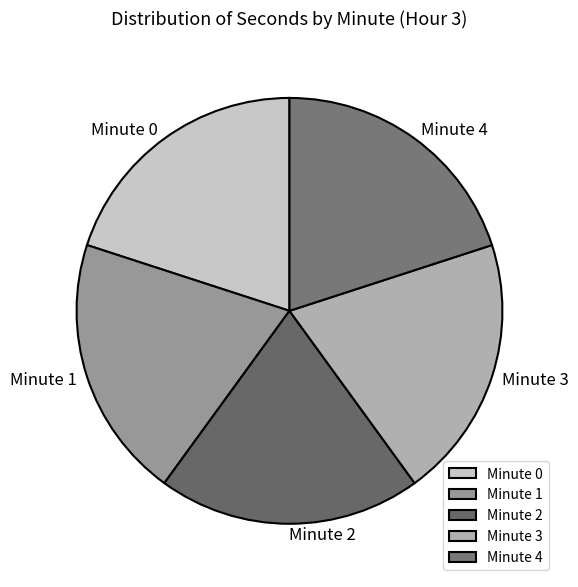

Do Minute 1 and Minute 3 together represent more than half of the pie?

No